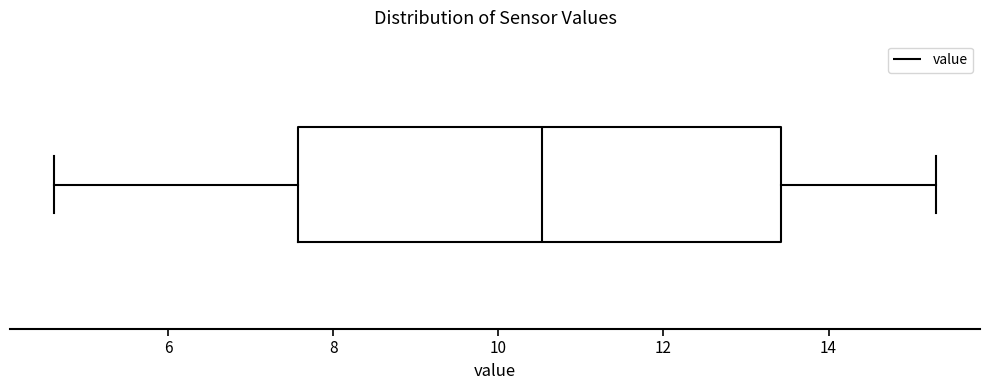

Where does the right whisker of the box end on the x-axis? The values are not printed on the chart, so give them approximately, as read against the axis.

15.4